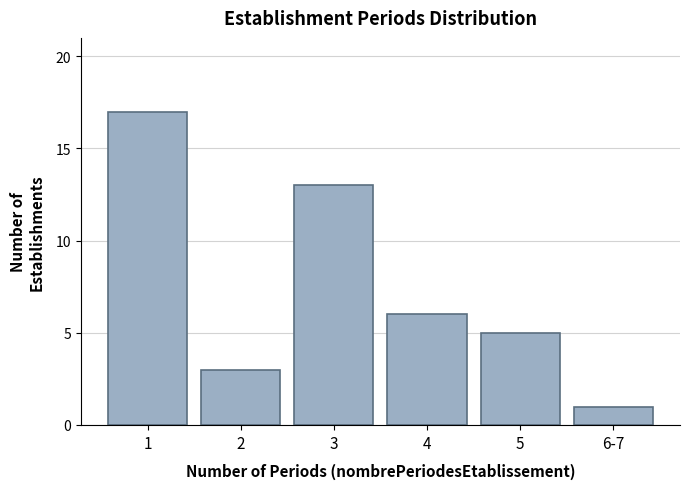

Reading left to right, transcribe all the data shown in this chart.

17	3	13	6	5	1